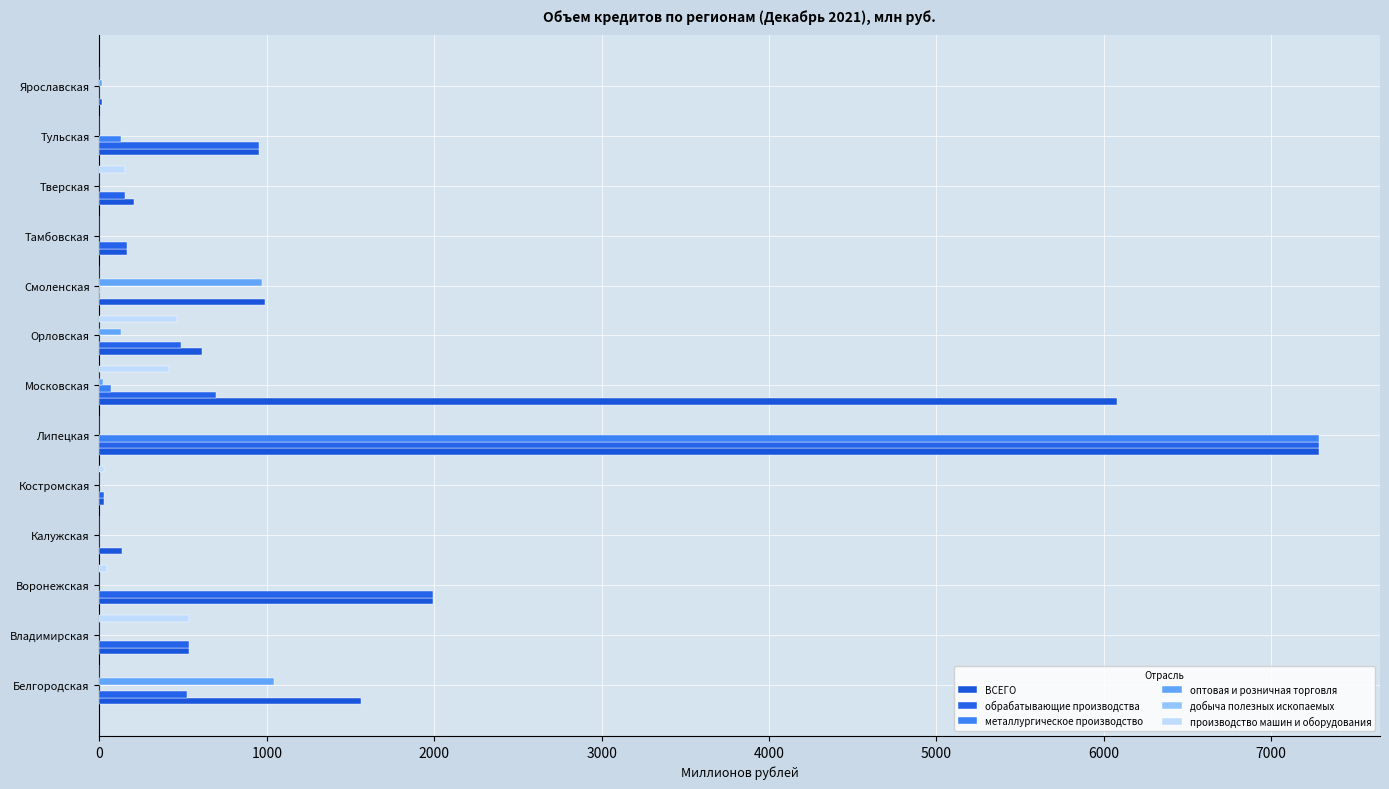

How many data points does each series have?

13